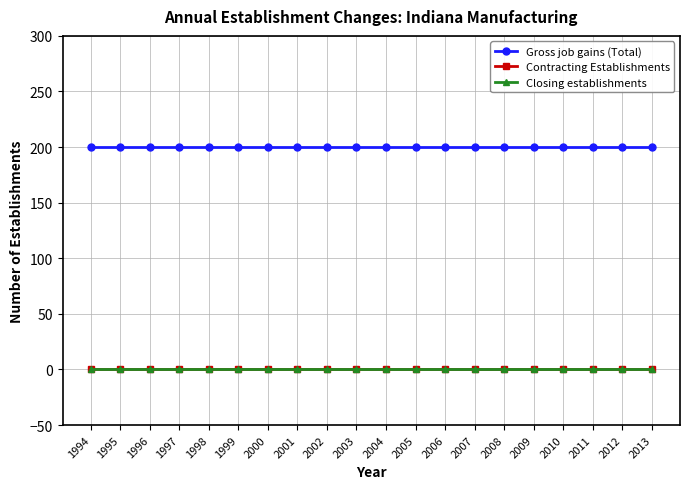

True or false: Contracting Establishments has more than 1 interior local peaks.

False